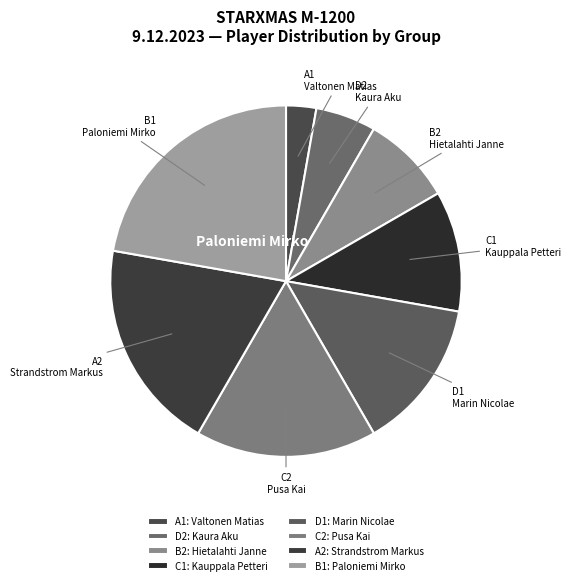

Count the number of slices in the pie.

8